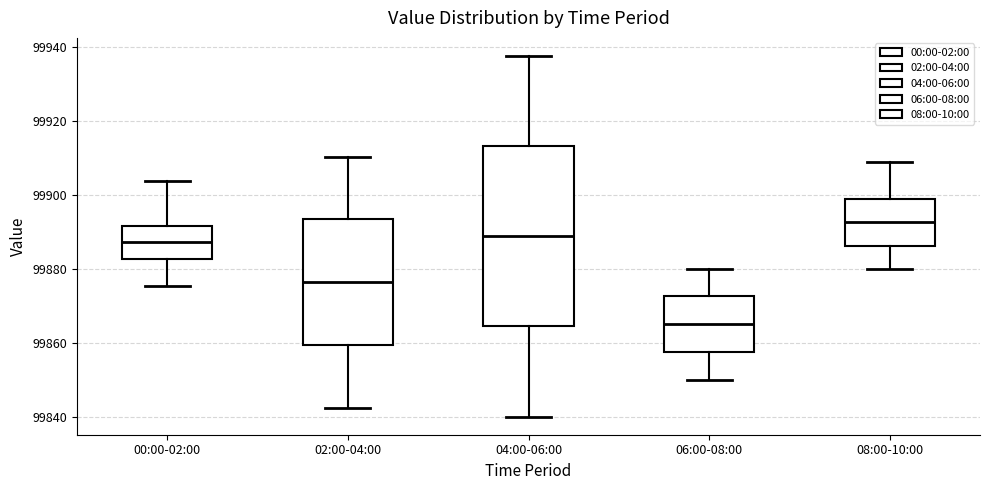

Reading left to right, transcribe this box plot: for each box, give where its median line is, the range the box spans, and where its two whiskers end, as read against the y-axis. The values are not printed on the chart, so give them approximately, as read against the axis.

00:00-02:00: median 99888, box 99882 to 99892, whiskers 99876 to 99904
02:00-04:00: median 99876, box 99860 to 99894, whiskers 99842 to 99910
04:00-06:00: median 99888, box 99864 to 99914, whiskers 99840 to 99938
06:00-08:00: median 99866, box 99858 to 99872, whiskers 99850 to 99880
08:00-10:00: median 99892, box 99886 to 99898, whiskers 99880 to 99908